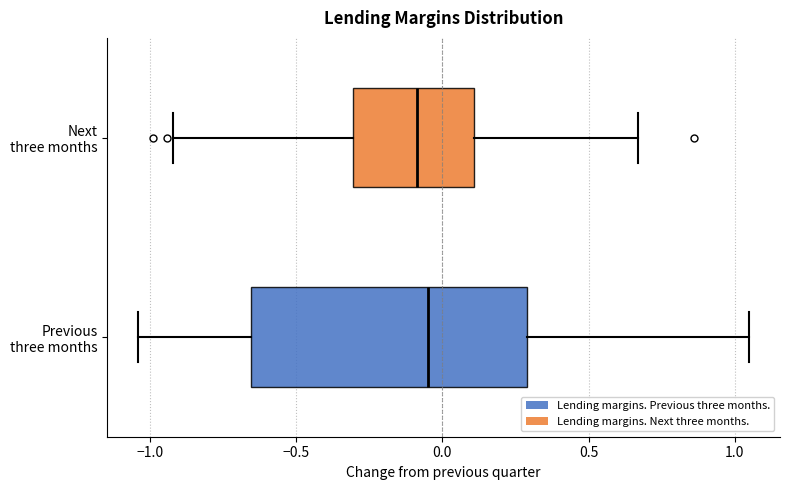

Comparing the boxes themselves (not the whiskers), which one is the widest?

Previous three months